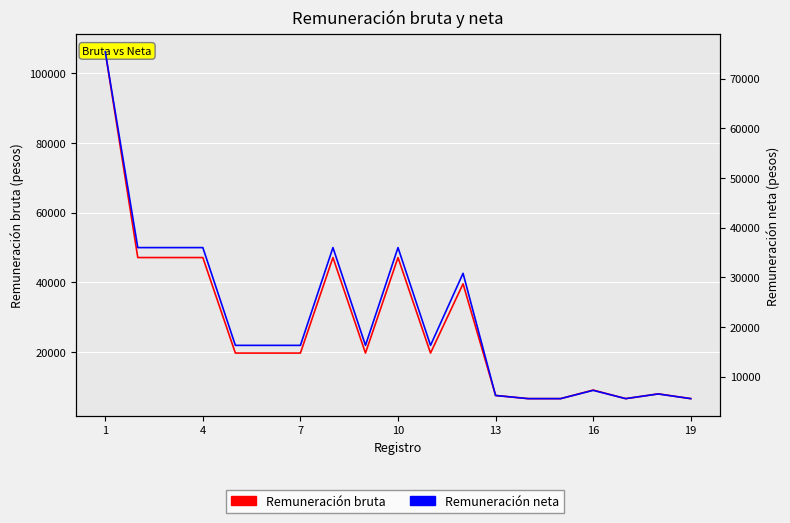

True or false: Remuneración neta has a value of 2841.9 at 17.

False